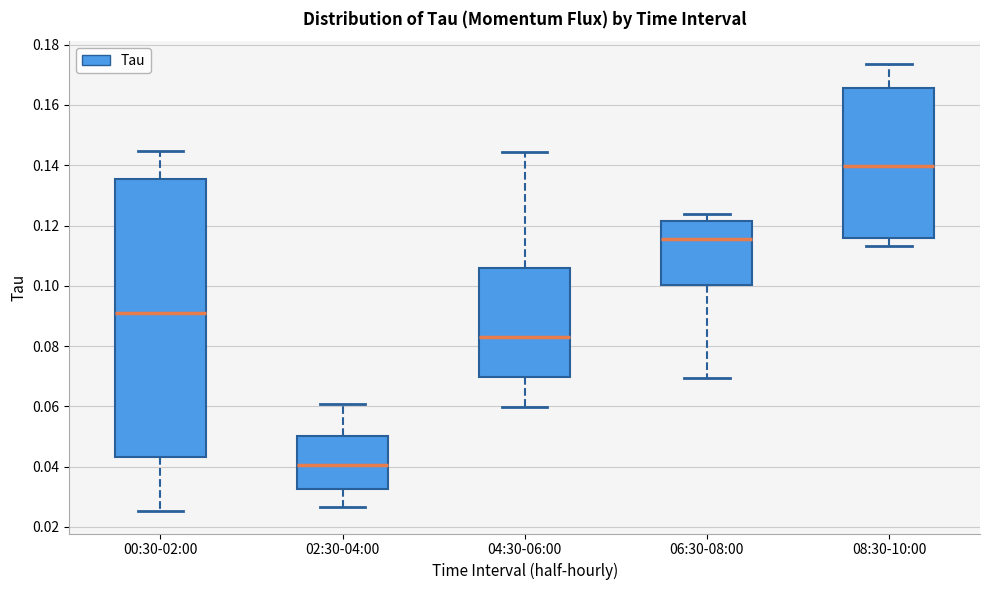

Which box is the tallest, from its lower edge to its upper edge?

00:30-02:00